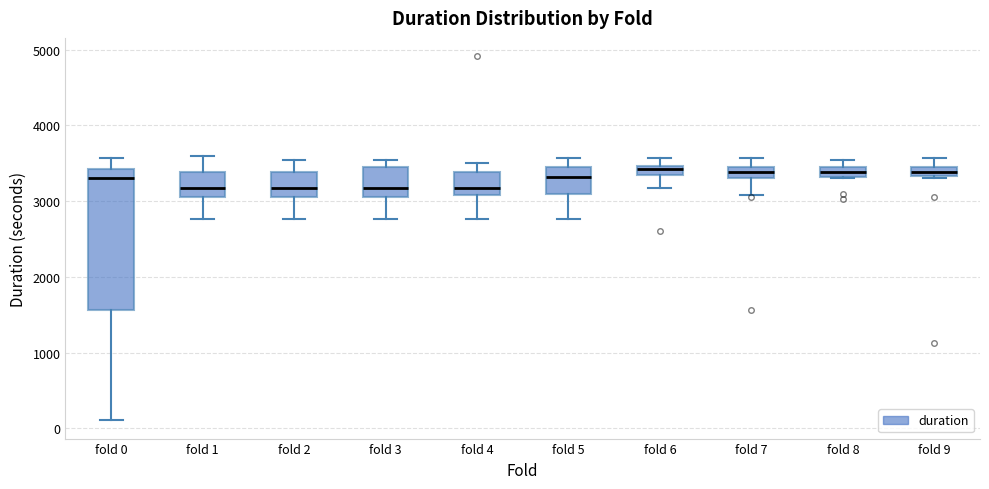

Comparing the boxes themselves (not the whiskers), which one is the tallest?

fold 0